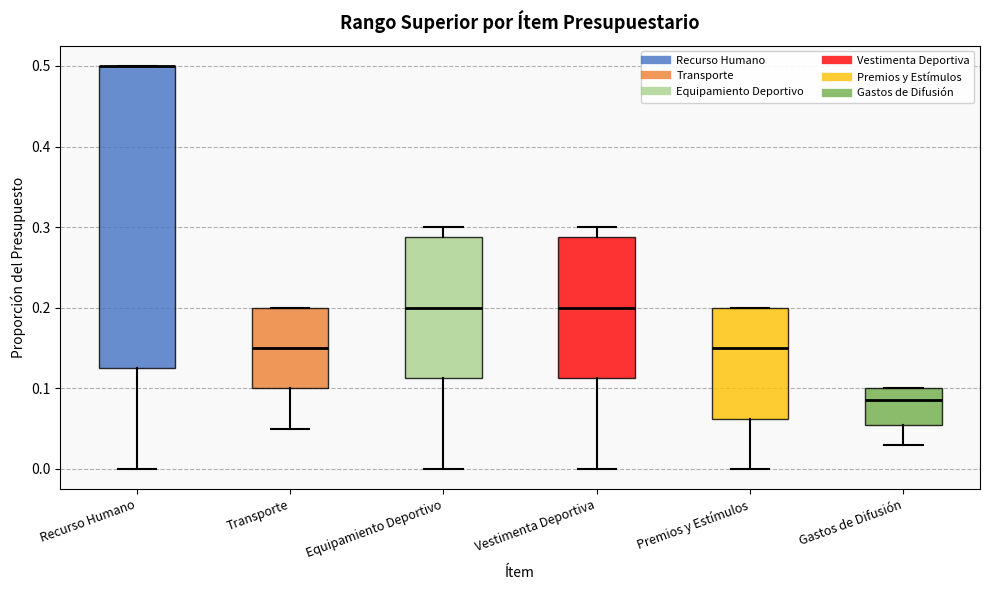

Where does the median line of the box for Premios y Estímulos sit on the y-axis? The values are not printed on the chart, so give them approximately, as read against the axis.

0.15